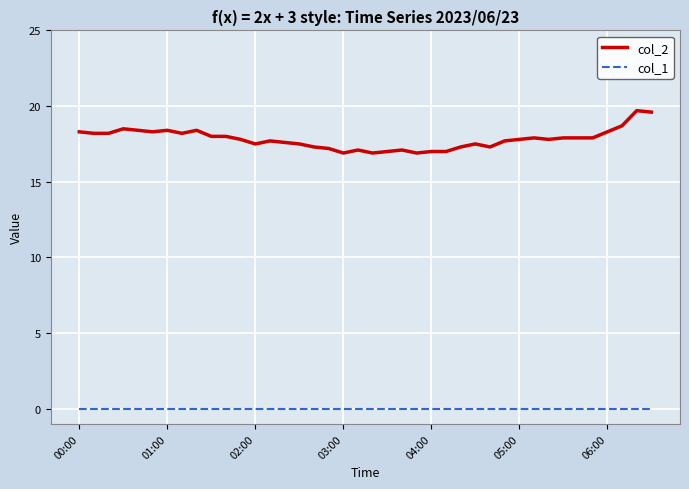

Which series has the widest spread of values?

col_2